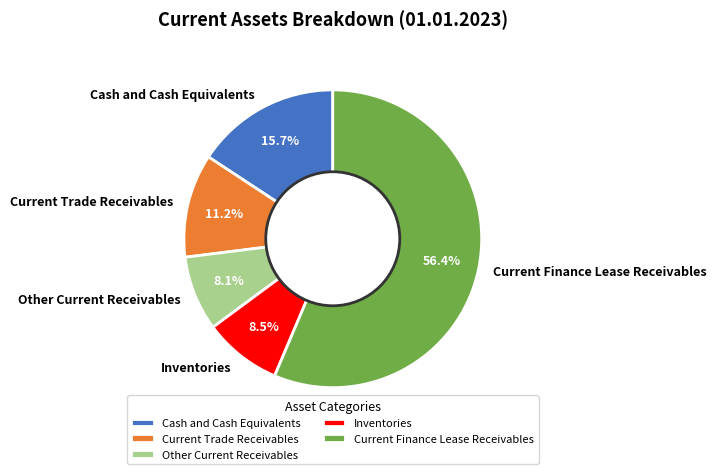

Is there a majority slice in this chart?

Yes